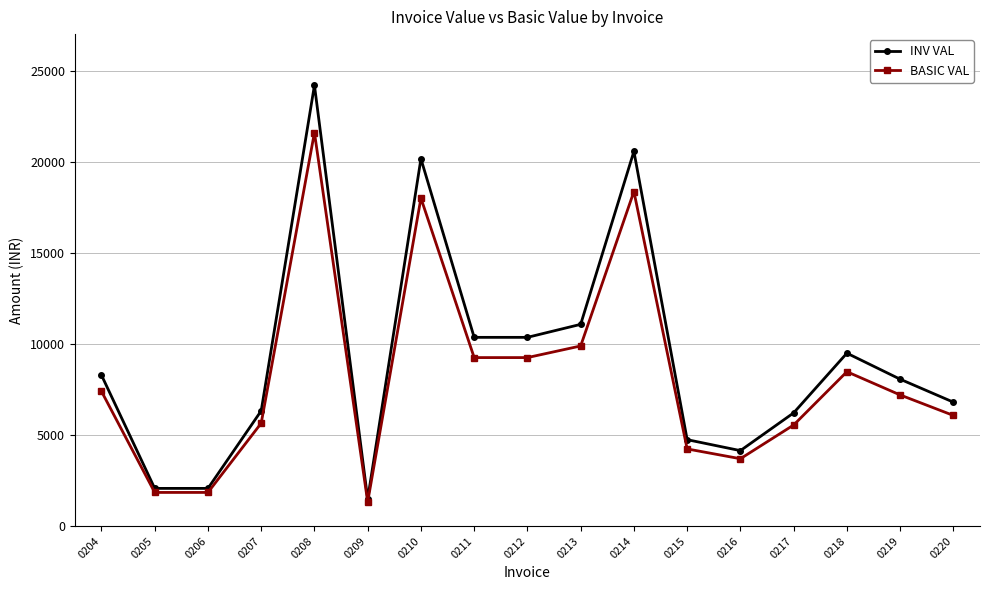

At 0214, list the series in order from largest to smallest.

INV VAL, BASIC VAL